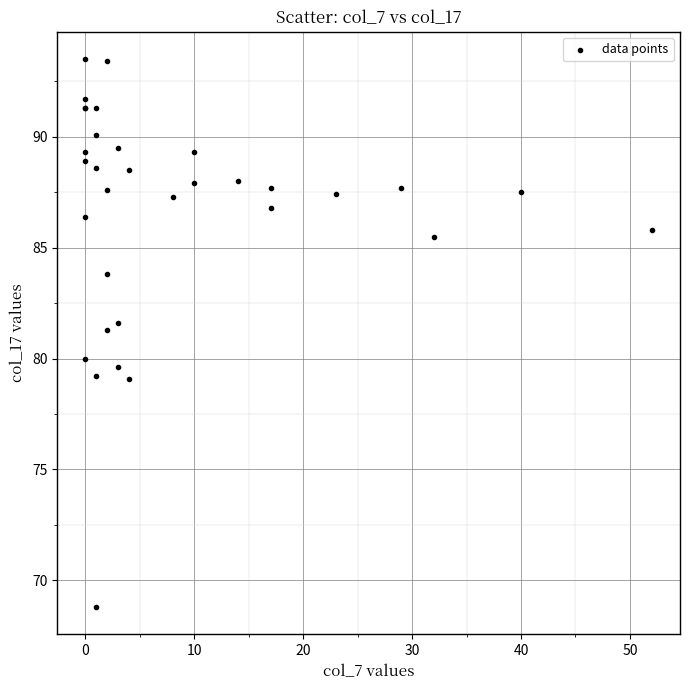

What Y value in the scatter plot is closest to 81?

81.3